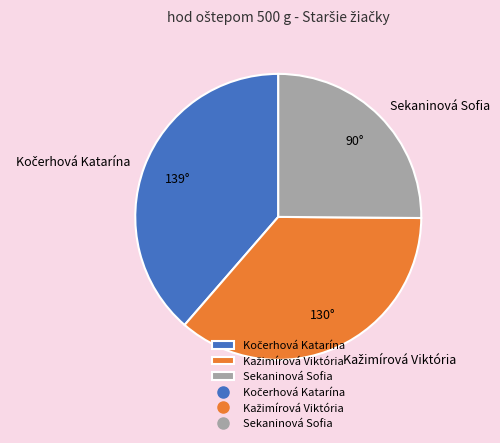

Does any single category account for the majority?

No